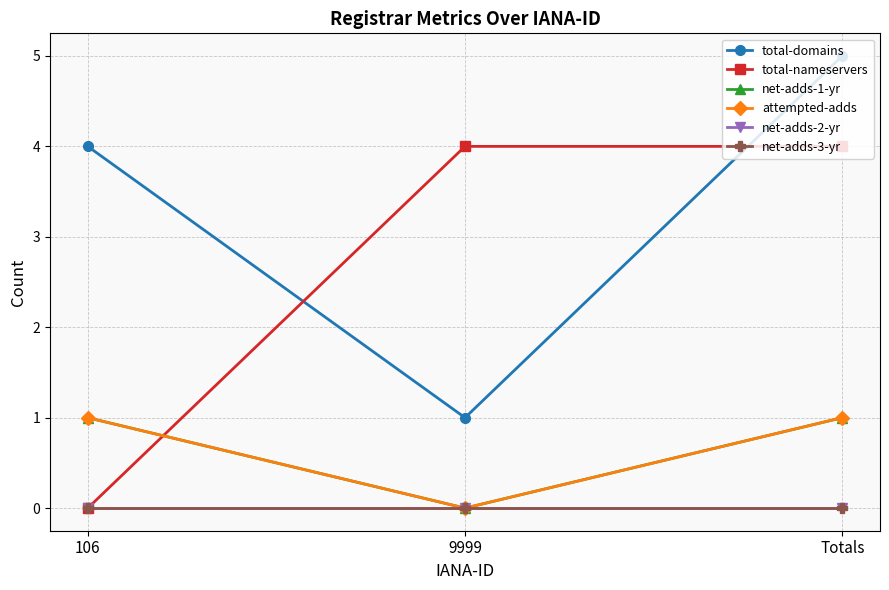

Does the chart display data point markers on the line(s)?

Yes